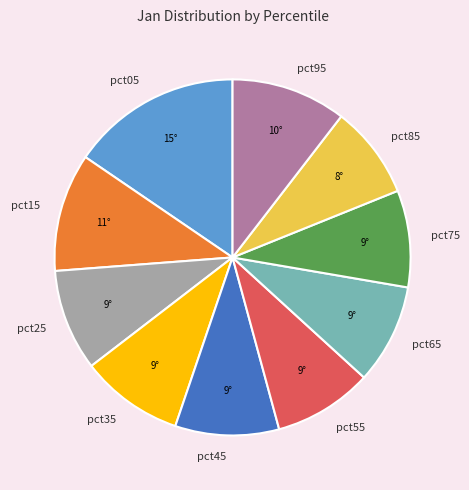

Combined, do pct15 and pct55 account for over 50%?

No